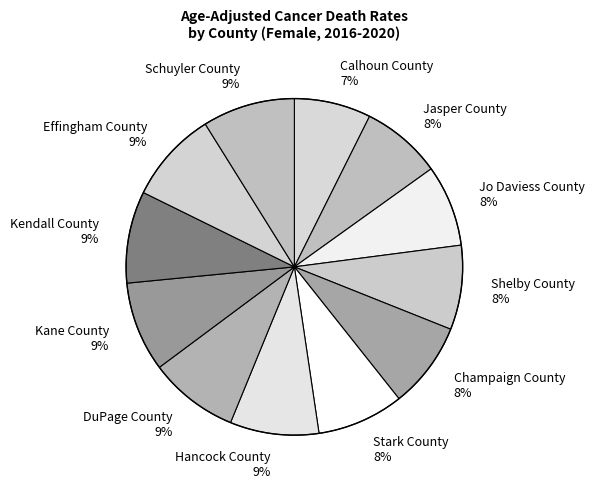

Is there a majority slice in this chart?

No